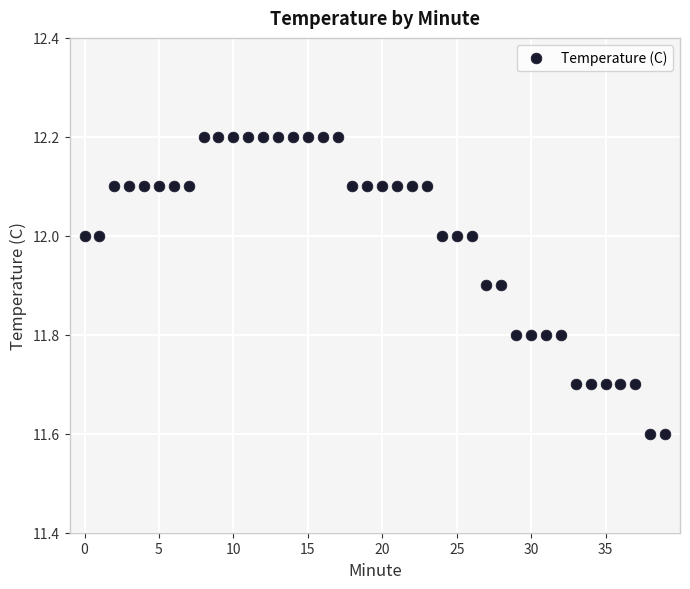

What is the range of Y values (max minus min)?

0.6